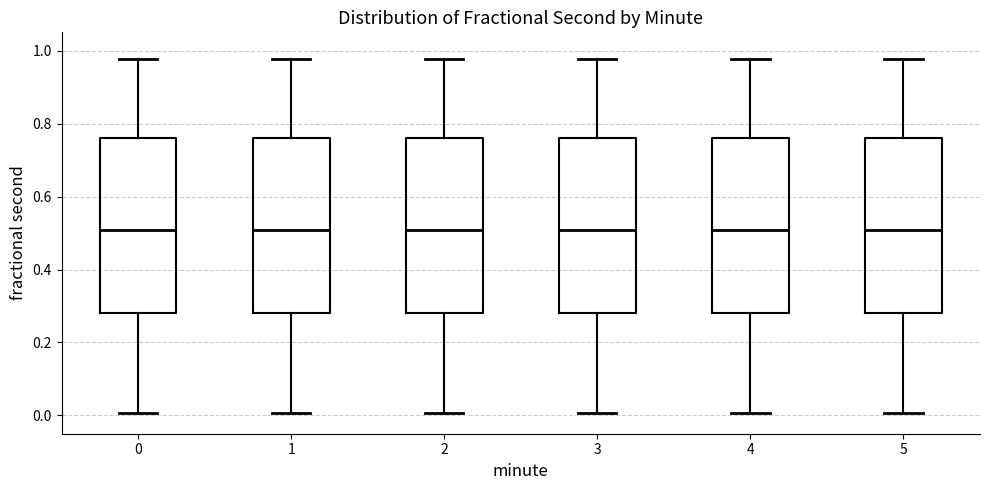

Where is the upper edge of the box at x = 2 on the y-axis? The values are not printed on the chart, so give them approximately, as read against the axis.

0.76